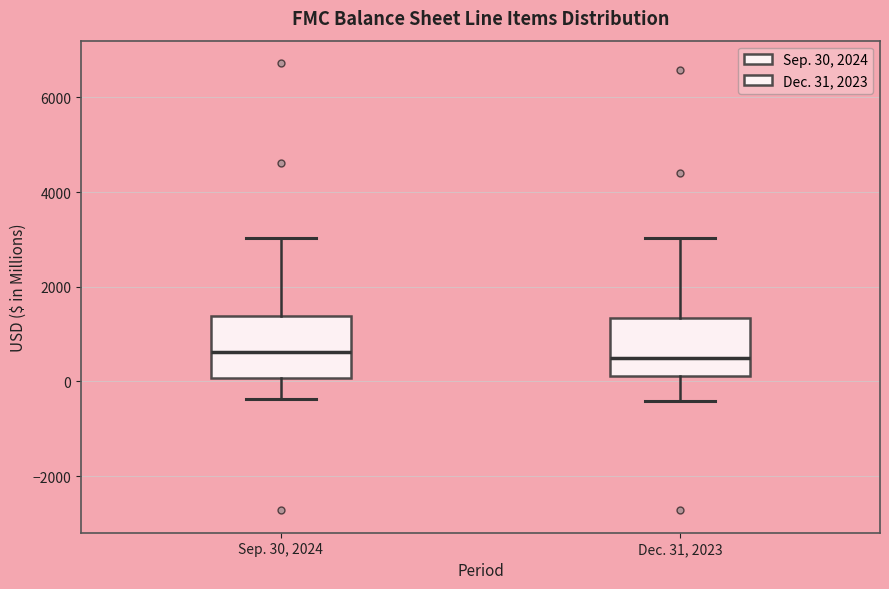

Reading left to right, read every box against the y-axis: the position of its median line, the range the box covers, and the ends of its whiskers. The values are not printed on the chart, so give them approximately, as read against the axis.

Sep. 30, 2024: median 600, box 0 to 1400, whiskers -400 to 3000
Dec. 31, 2023: median 400, box 200 to 1400, whiskers -400 to 3000